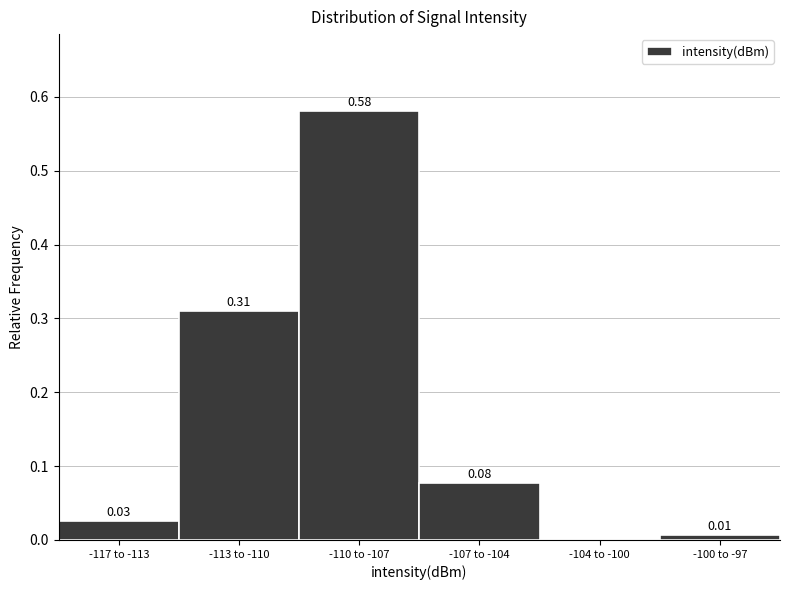

What is the sum of all values?

1.0